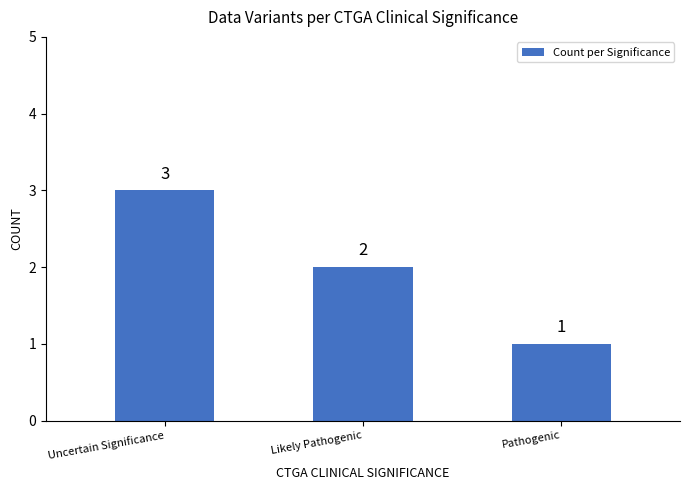

What is the average value?

2